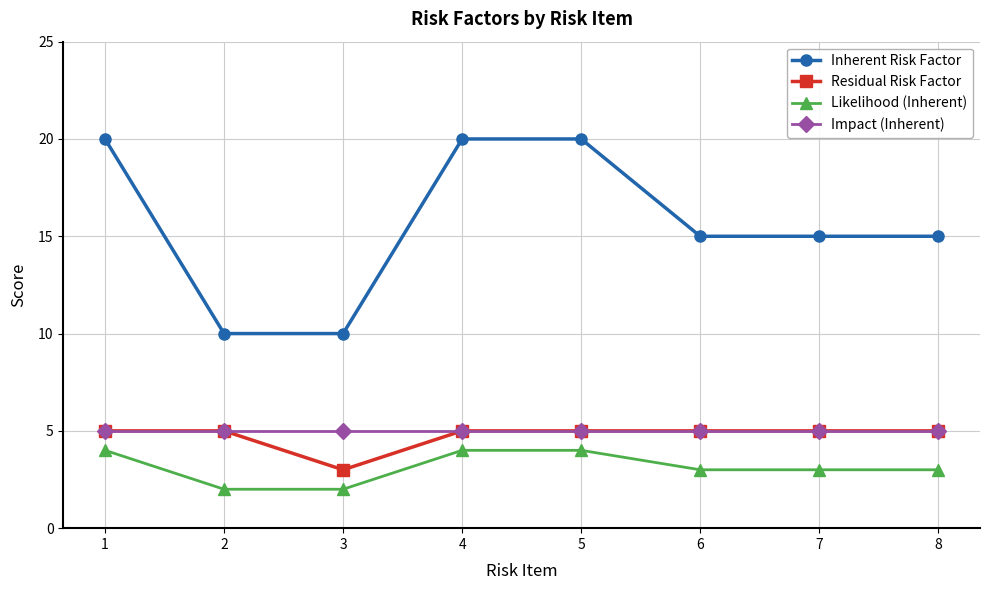

Which series has the largest range (max minus min)?

Inherent Risk Factor